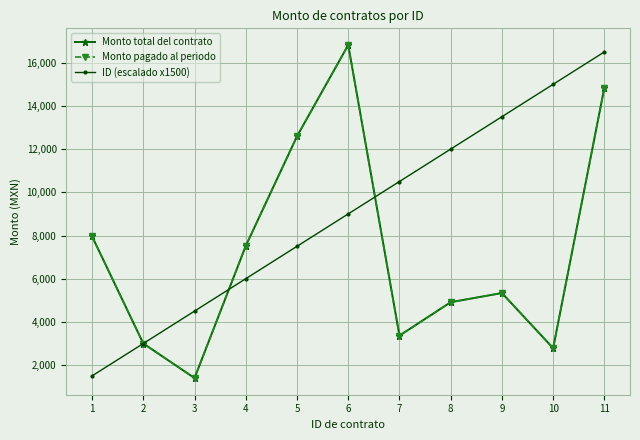

Reading right to left, transcribe all the data shown in this chart.

Monto total del contrato: 11=14848.0	10=2784.0	9=5336.0	8=4912.6	7=3364.0	6=16820.0	5=12593.0	4=7516.8	3=1400.0	2=3000.0	1=7959.9
Monto pagado al periodo: 11=14848.0	10=2784.0	9=5336.0	8=4912.6	7=3364.0	6=16820.0	5=12593.0	4=7516.8	3=1400.0	2=3000.0	1=7959.9
ID (escalado x1500): 11=16500.0	10=15000.0	9=13500.0	8=12000.0	7=10500.0	6=9000.0	5=7500.0	4=6000.0	3=4500.0	2=3000.0	1=1500.0